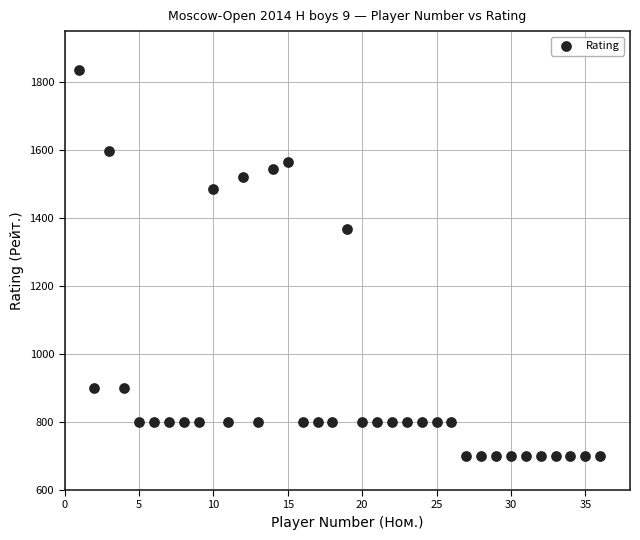

What Y value in the scatter plot is closest to 1268?

1367